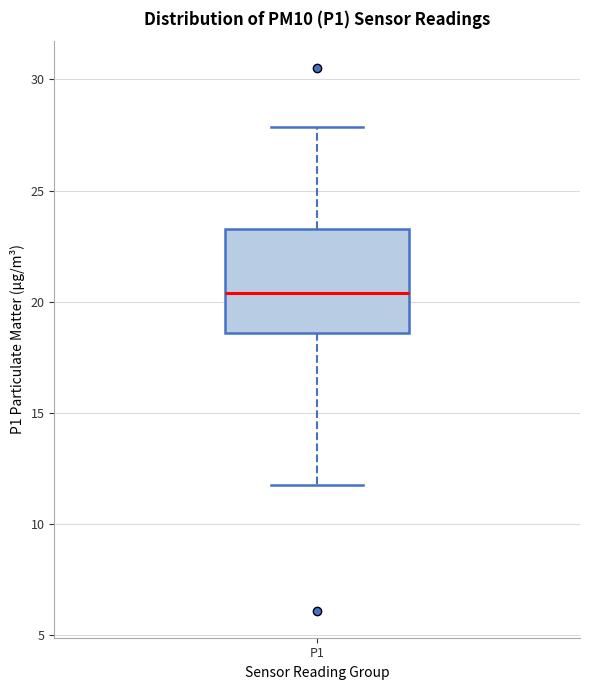

Read this box plot against the y-axis: the position of the median line, the range covered by the box, and the ends of both whiskers. The values are not printed on the chart, so give them approximately, as read against the axis.

median 20.5, box 18.5 to 23.5, whiskers 12.0 to 28.0